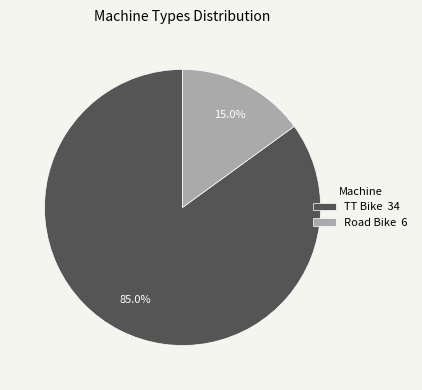

Which category has the biggest portion of the pie?

TT Bike